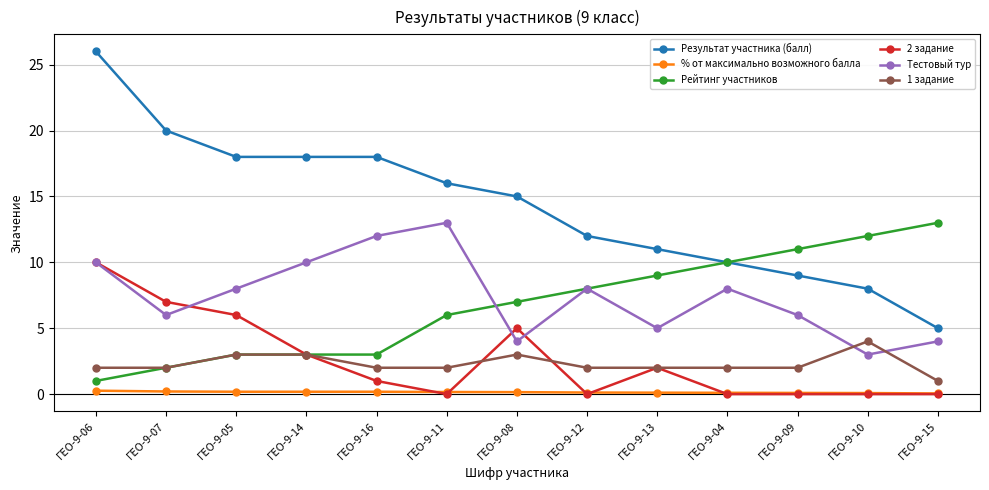

Between ГЕО-9-06 and ГЕО-9-12, which series saw the biggest shift?

Результат участника (балл)